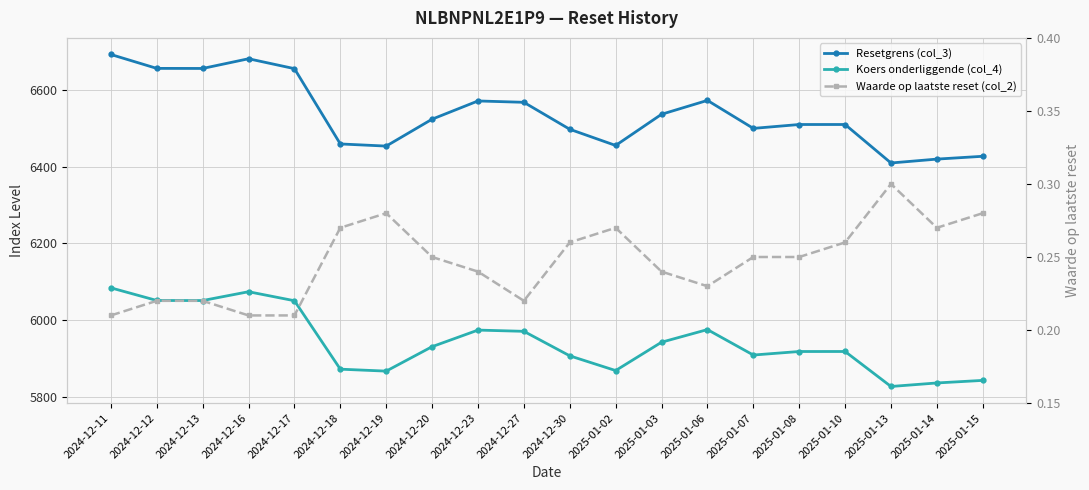

What is the difference between the highest and lowest values at 2024-12-12?

6656.2